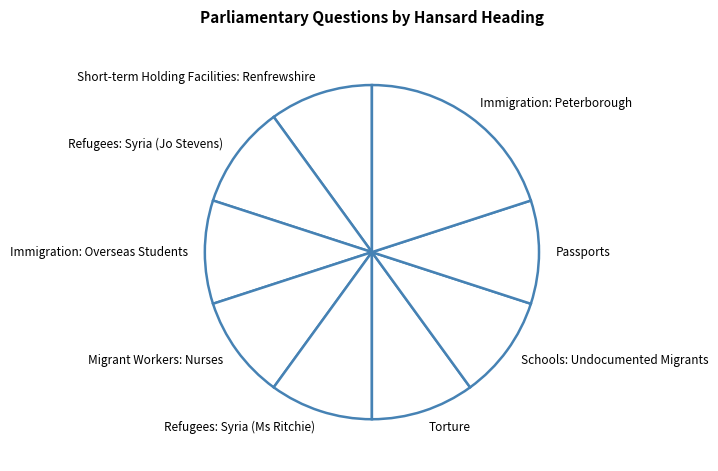

True or false: Passports accounts for 10% of the total.

True